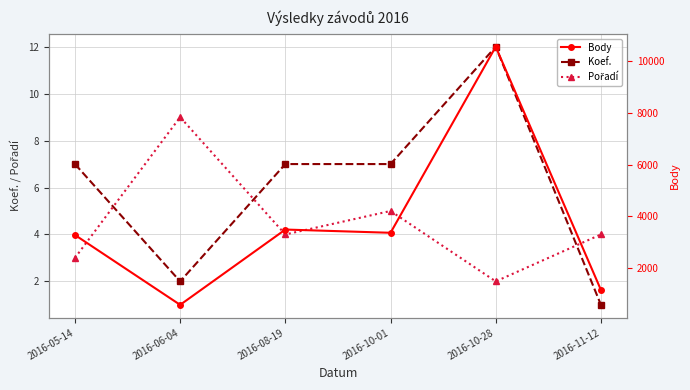

Read the Body value at 2016-10-28, to the nearest 50.

10550